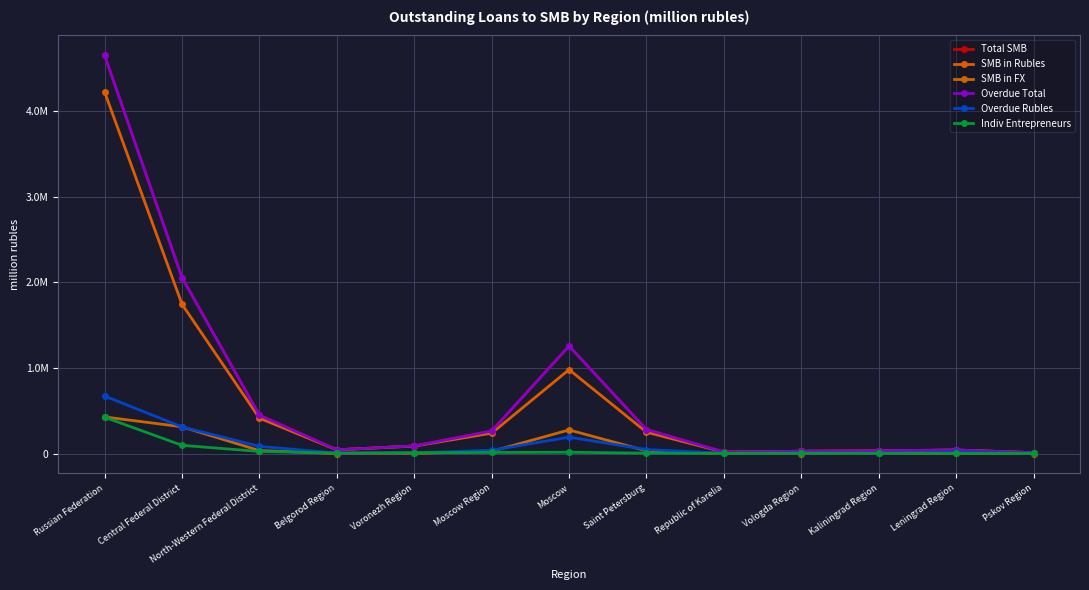

Does the chart have visible grid lines?

Yes